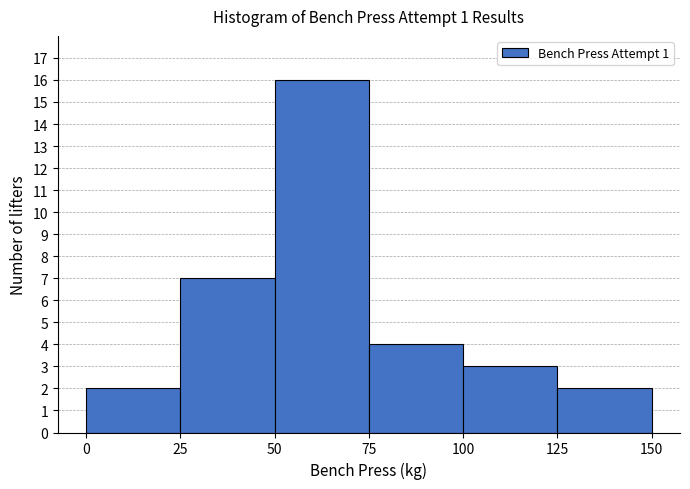

What is the height of the bar covering 125 to 150 on the x-axis? The values are not printed on the chart, so give them approximately, as read against the axis.

2